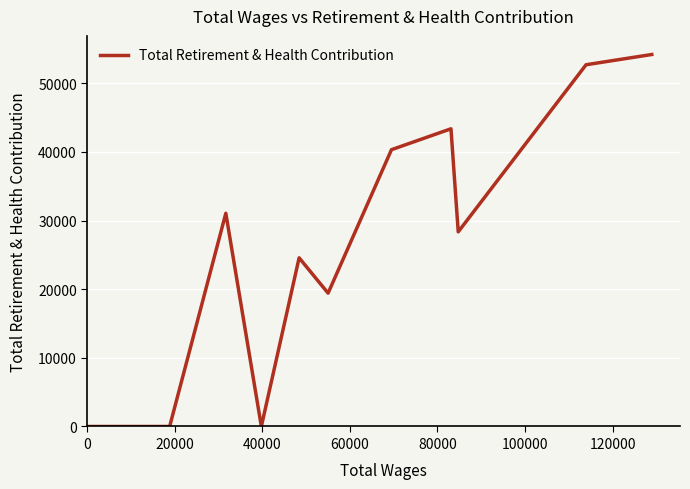

What is the greatest value displayed?

54203